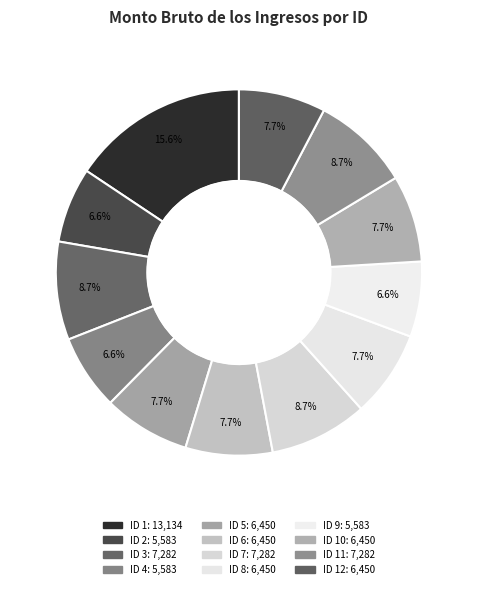

Which category has the biggest portion of the pie?

ID 1